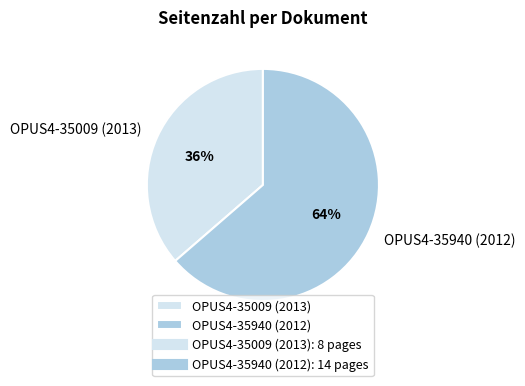

Which category has the biggest portion of the pie?

OPUS4-35940 (2012)